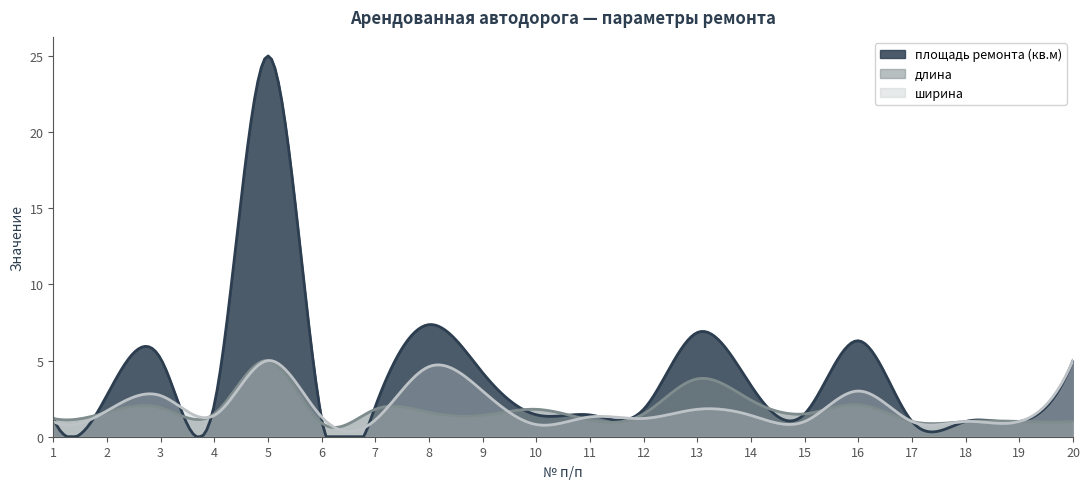

Which series has the largest range (max minus min)?

площадь ремонта (кв.м)